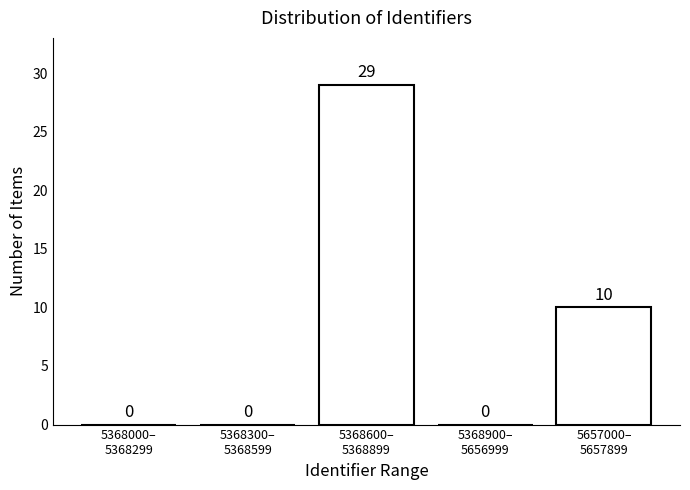

How many values are between 0 and 10?

4